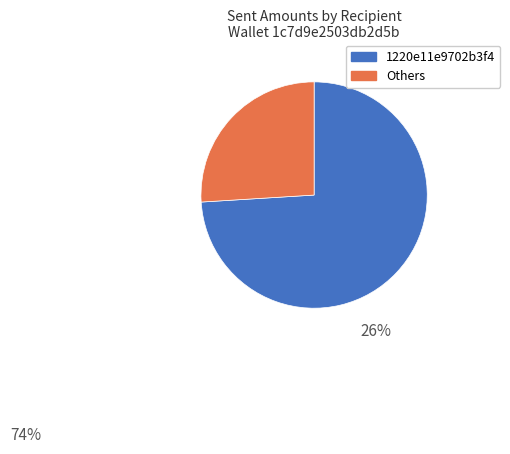

Does any single category account for the majority?

Yes